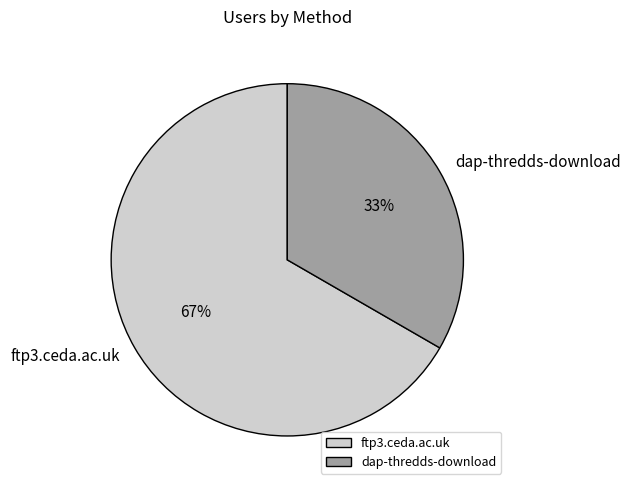

Is the sum of dap-thredds-download and ftp3.ceda.ac.uk greater than half?

Yes